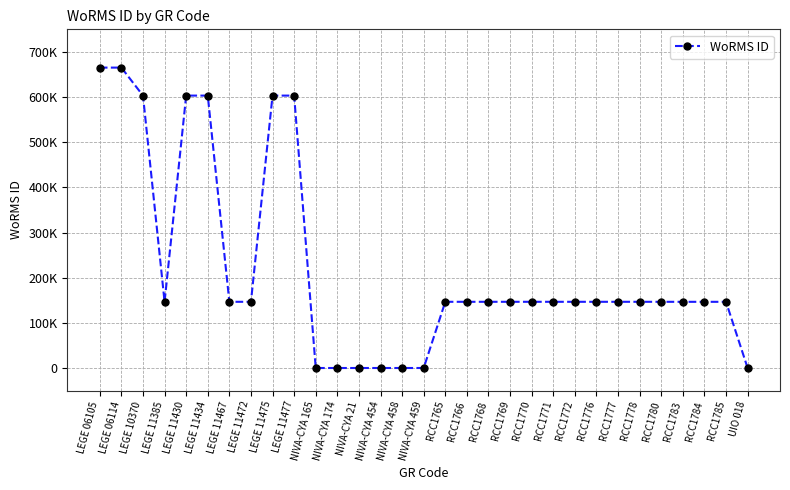

What is the greatest value displayed?

665240